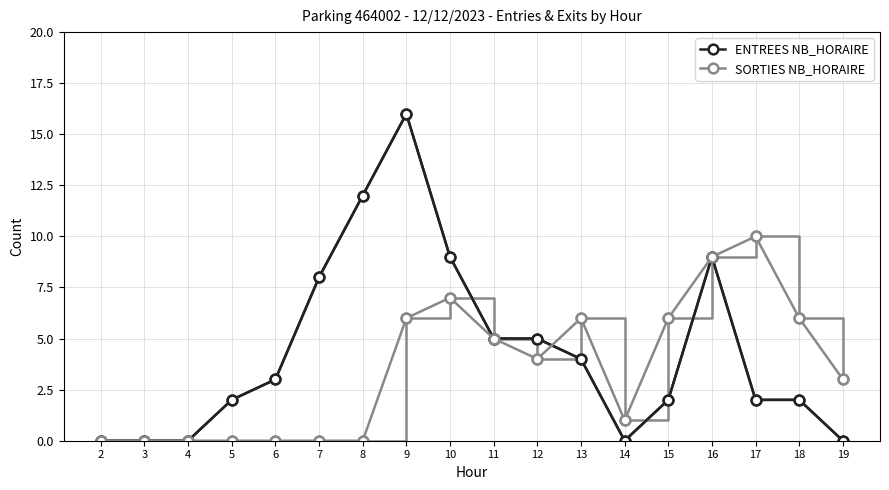

What is the difference between the SORTIES NB_HORAIRE values at 7 and 17?

10